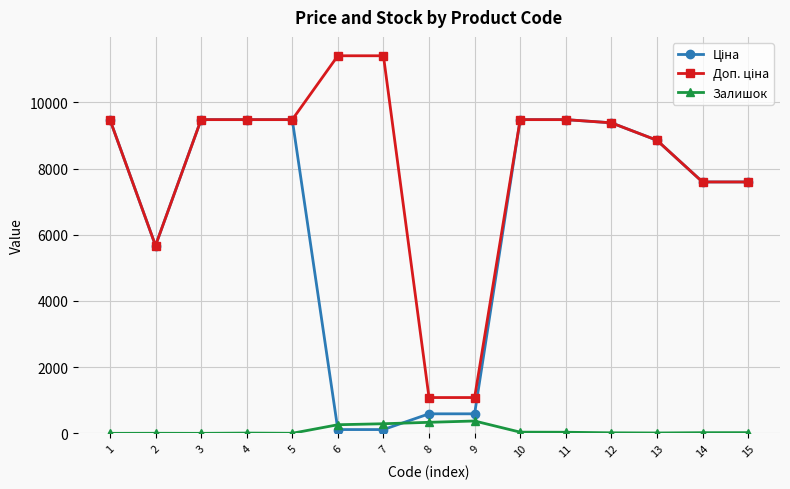

True or false: Залишок has more than 0 points higher than both neighbors.

True